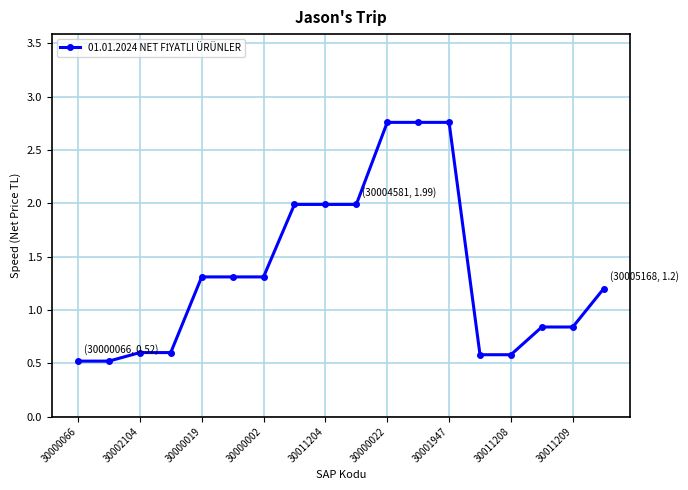

What is the difference between the maximum and minimum values?

2.2